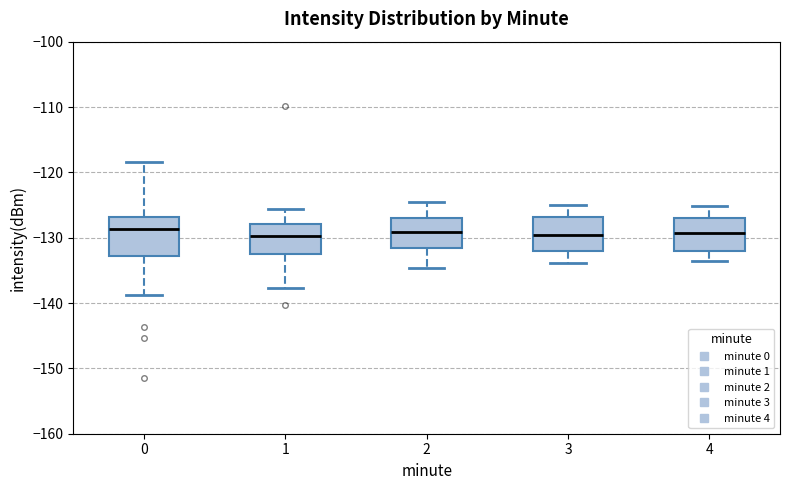

Reading left to right, transcribe this box plot: for each box, give where its median line is, the range the box spans, and where its two whiskers end, as read against the y-axis. The values are not printed on the chart, so give them approximately, as read against the axis.

0: median -129, box -133 to -127, whiskers -139 to -118
1: median -130, box -133 to -128, whiskers -138 to -126
2: median -129, box -132 to -127, whiskers -135 to -124
3: median -130, box -132 to -127, whiskers -134 to -125
4: median -129, box -132 to -127, whiskers -134 to -125